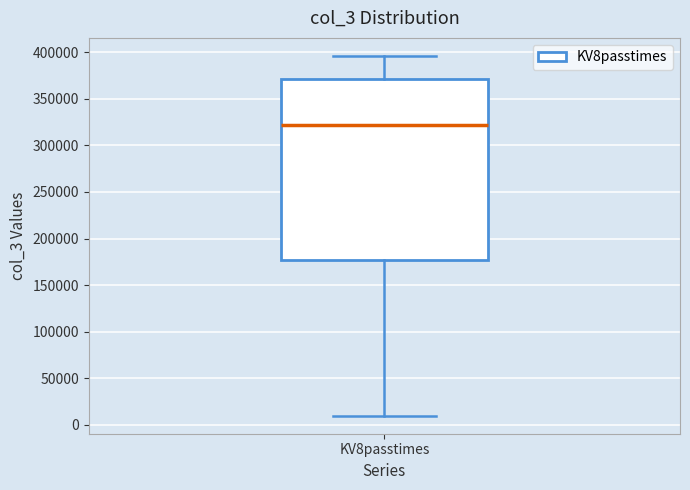

Where is the upper edge of the box for KV8passtimes on the y-axis? The values are not printed on the chart, so give them approximately, as read against the axis.

370000